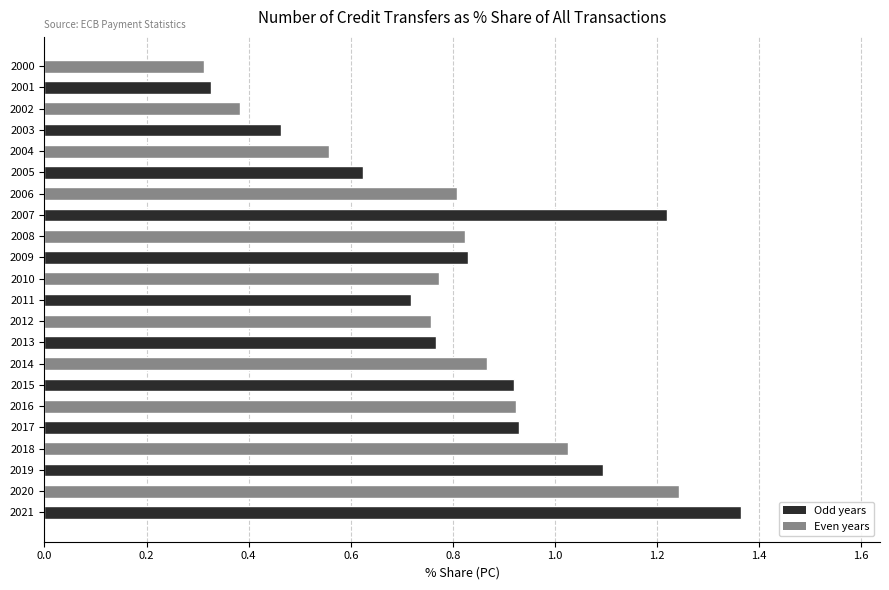

Which has a higher value, 2017 or 2002?

2017